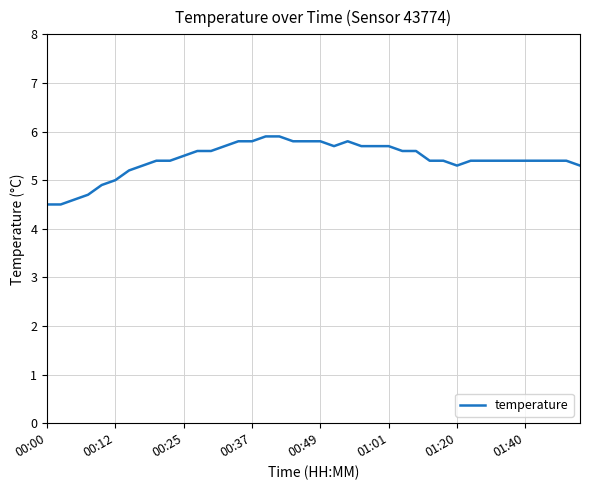

What is the minimum value shown in the chart?

4.5